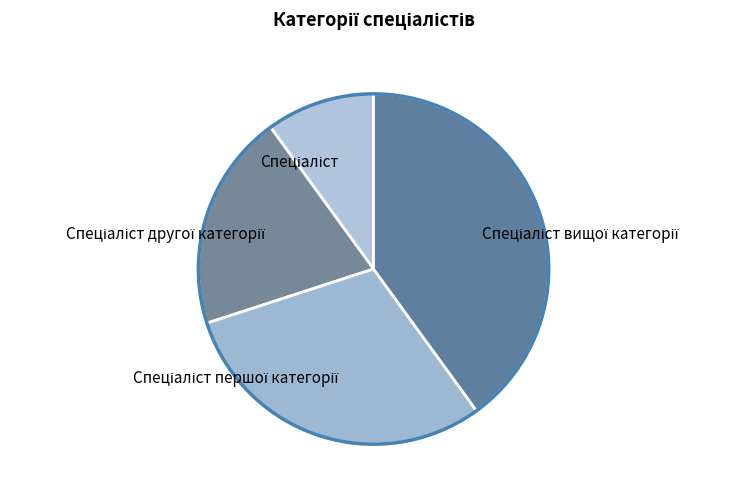

Is there any slice that represents more than half of the pie?

No